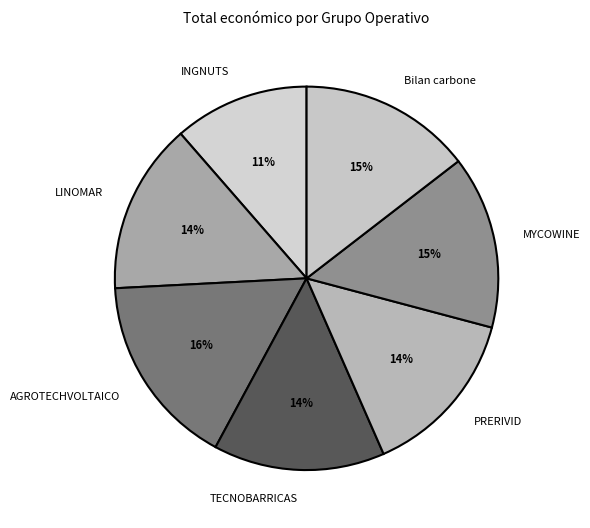

How many slices are in this pie chart?

7